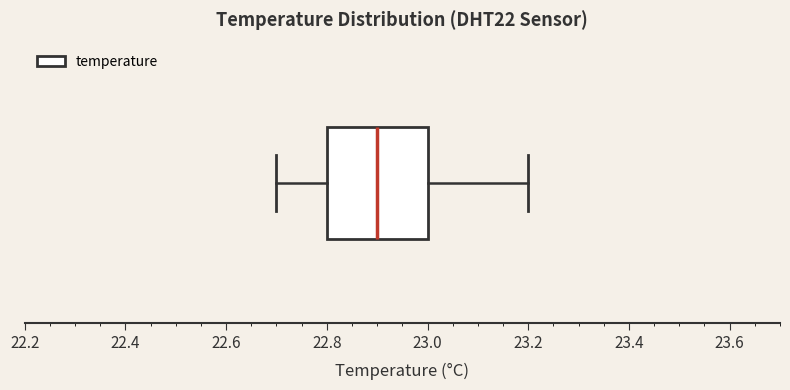

Read this box plot against the x-axis: the position of the median line, the range covered by the box, and the ends of both whiskers. The values are not printed on the chart, so give them approximately, as read against the axis.

median 22.9, box 22.8 to 23.0, whiskers 22.7 to 23.2